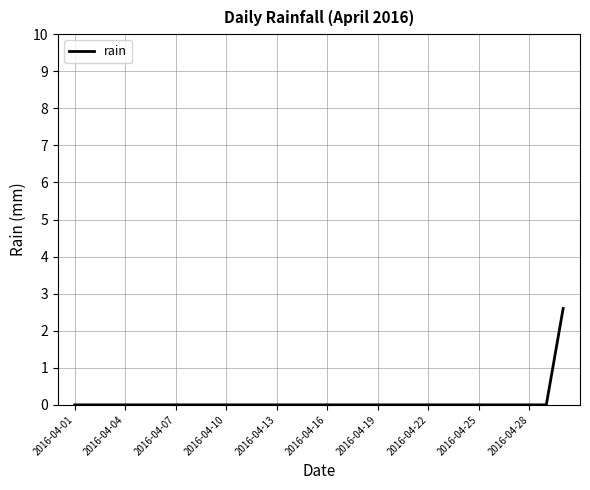

Count the number of categories in the chart.

30